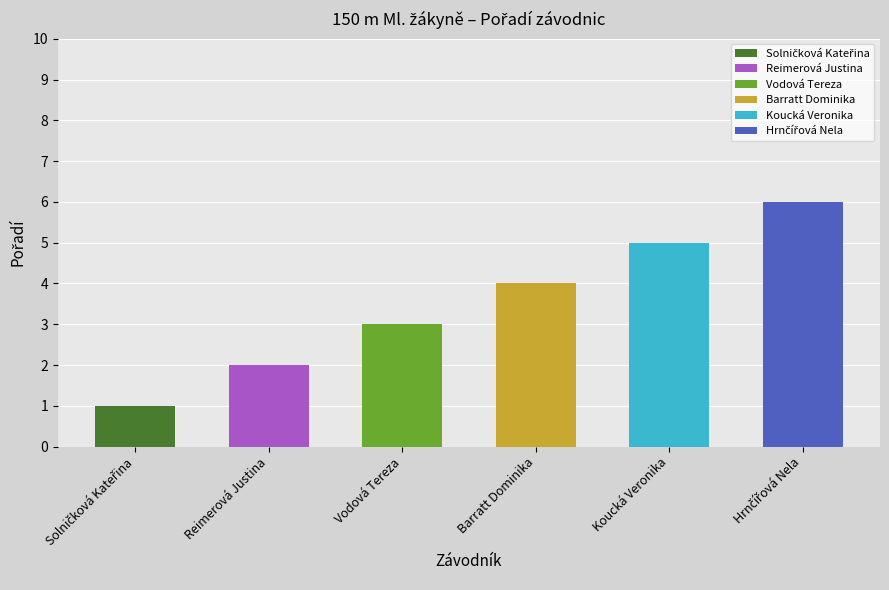

Reading left to right, what are all the values shown in this chart?

Solničková Kateřina=1	Reimerová Justina=2	Vodová Tereza=3	Barratt Dominika=4	Koucká Veronika=5	Hrnčířová Nela=6